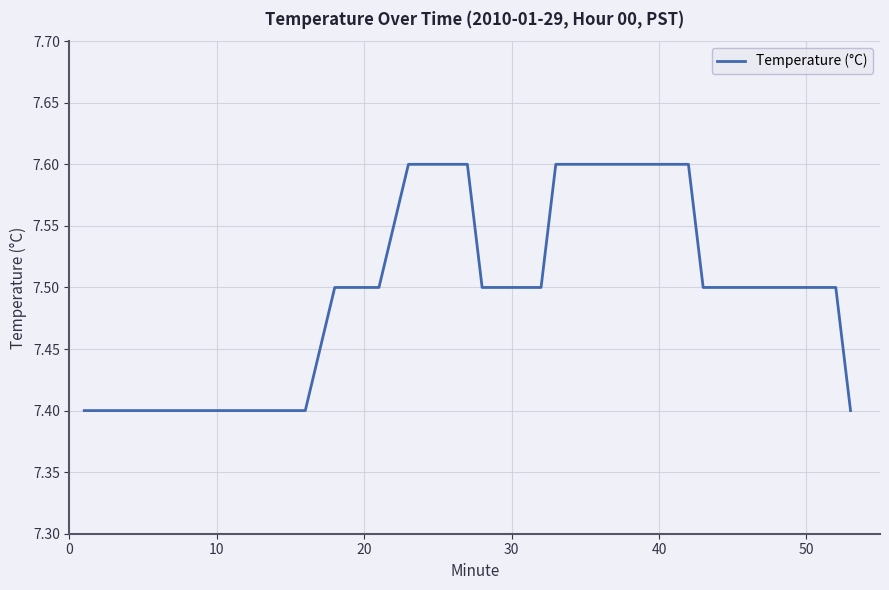

What is the minimum value shown in the chart?

7.4